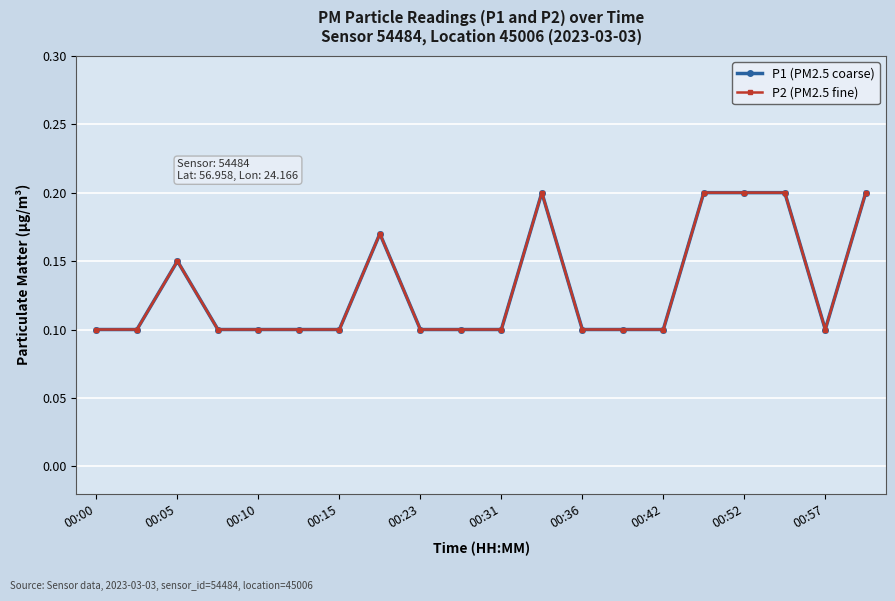

What is the smallest value displayed?

0.1